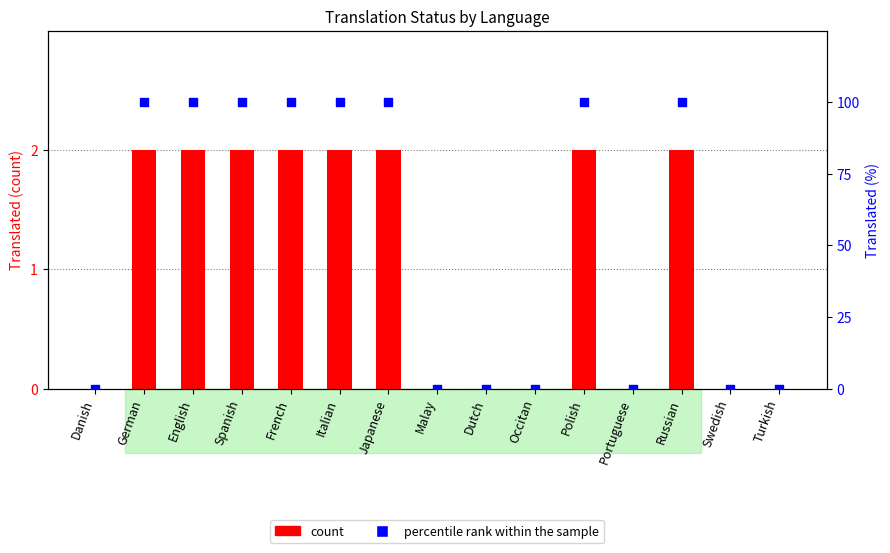

What are all the series names shown in the legend?

count, percentile rank within the sample